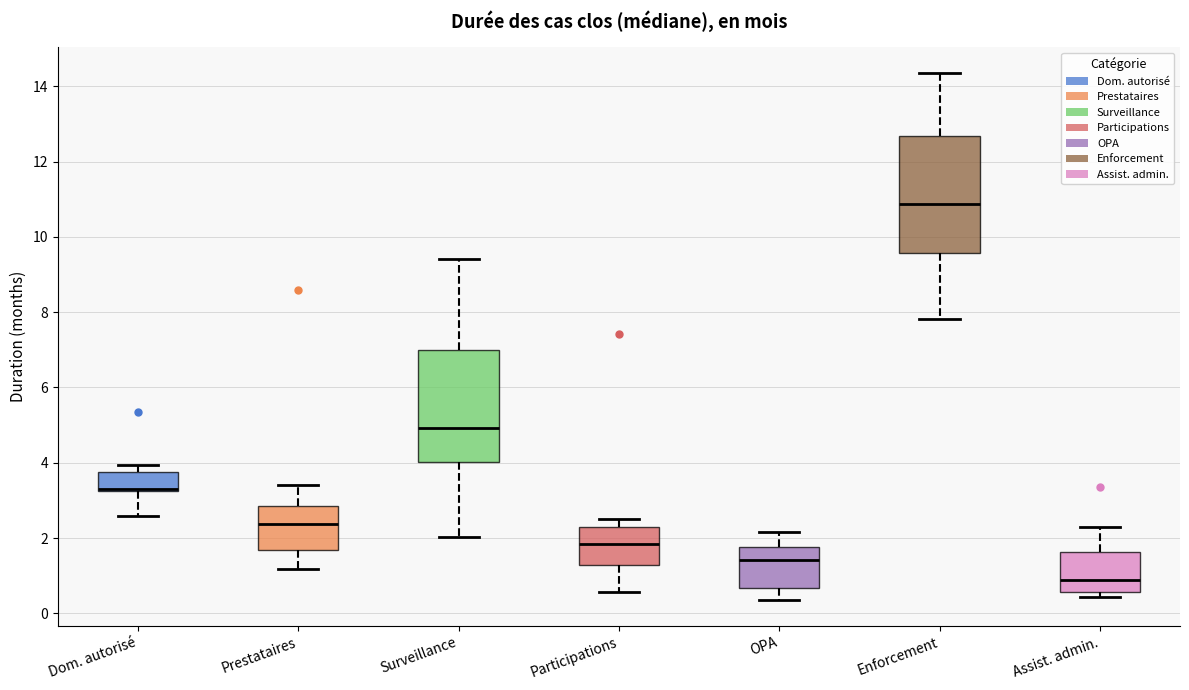

Where does the upper whisker of the box for Prestataires end on the y-axis? The values are not printed on the chart, so give them approximately, as read against the axis.

3.4